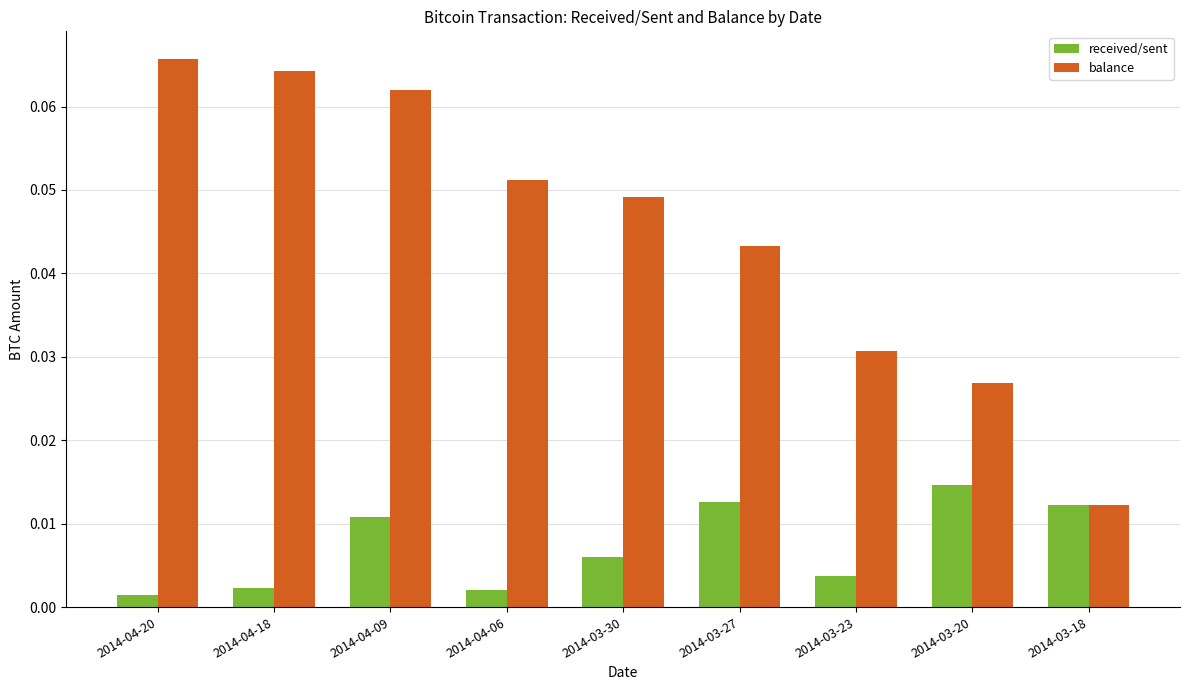

The balance series shows 0.1 at 2014-03-27. True or false?

False